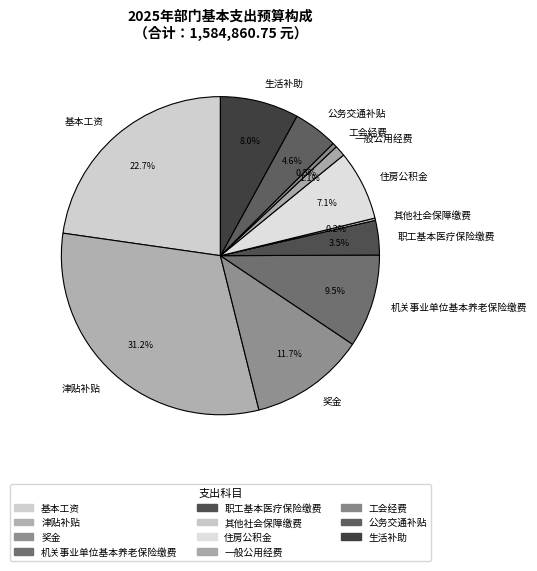

True or false: 津贴补贴 accounts for 31% of the total.

True